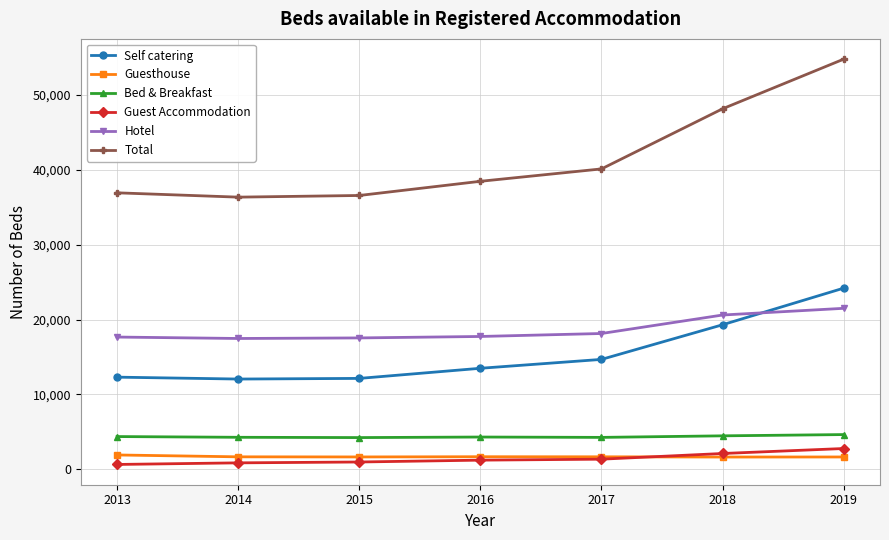

How many data points in Self catering are less than 13492?

3